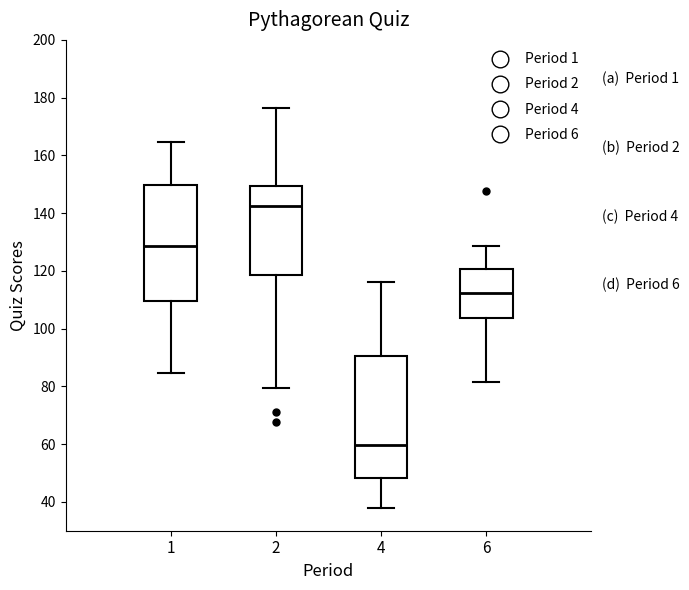

Which box is the tallest, from its lower edge to its upper edge?

4